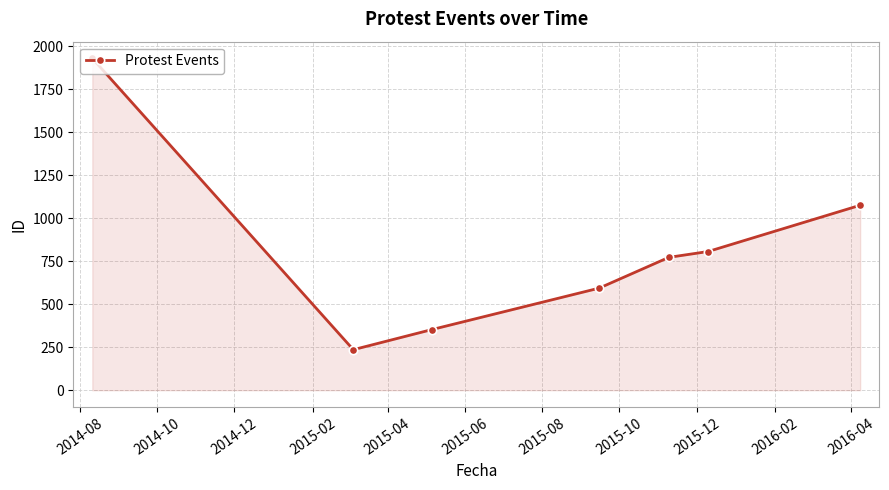

What is the value of the 6th point from the left?

807